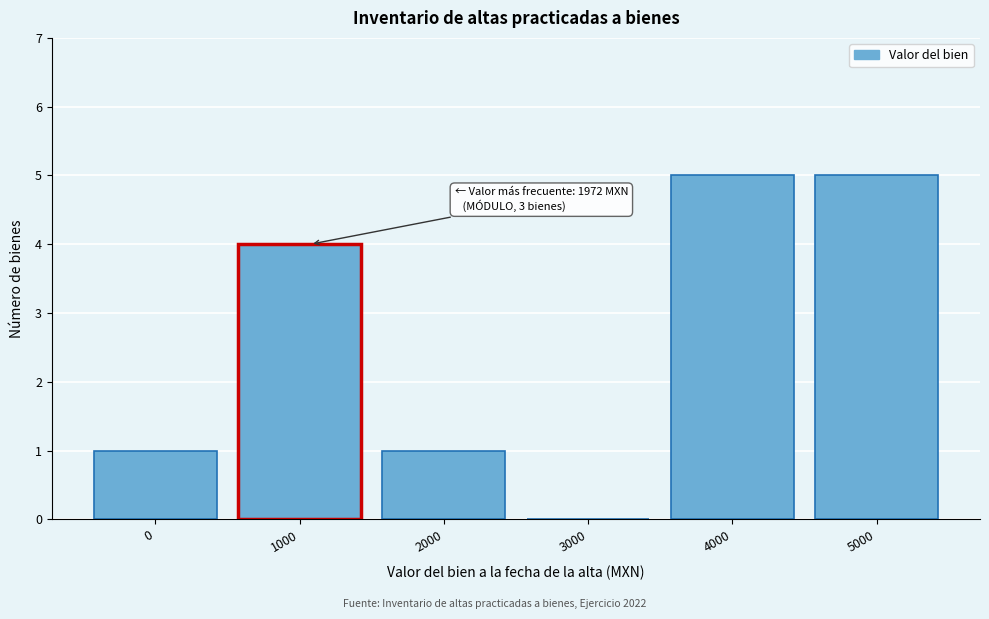

Reading right to left, extract all data points from this chart.

5000=5	4000=5	3000=0	2000=1	1000=4	0=1